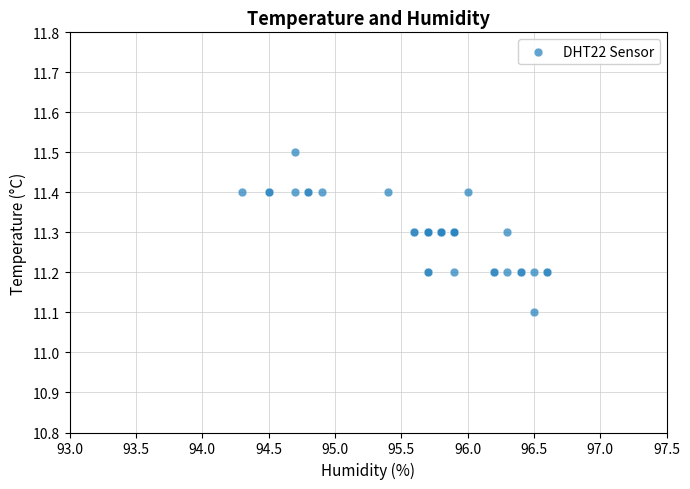

What Y value in the scatter plot is closest to 11?

11.1